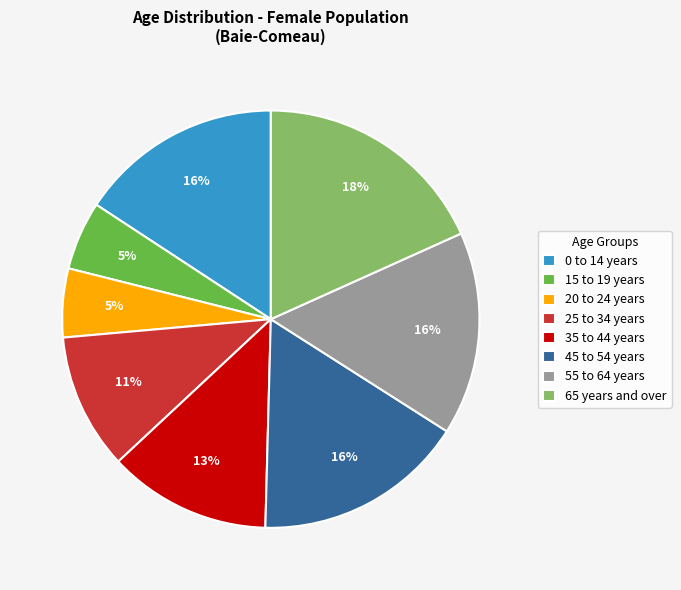

The 55 to 64 years slice represents 5% of the pie. True or false?

False